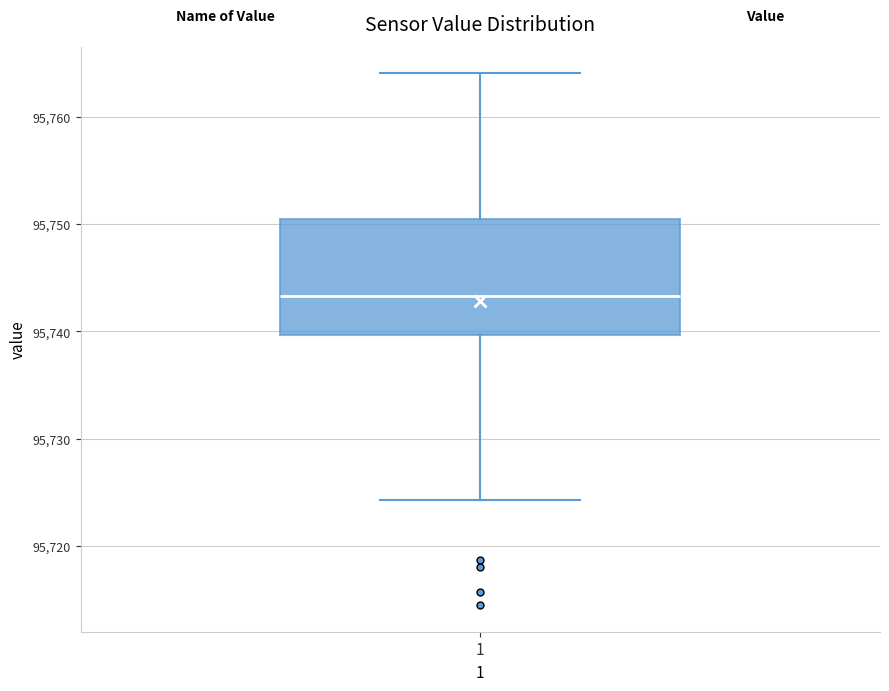

Read this box plot against the y-axis: the position of the median line, the range covered by the box, and the ends of both whiskers. The values are not printed on the chart, so give them approximately, as read against the axis.

median 95743, box 95740 to 95750, whiskers 95724 to 95764